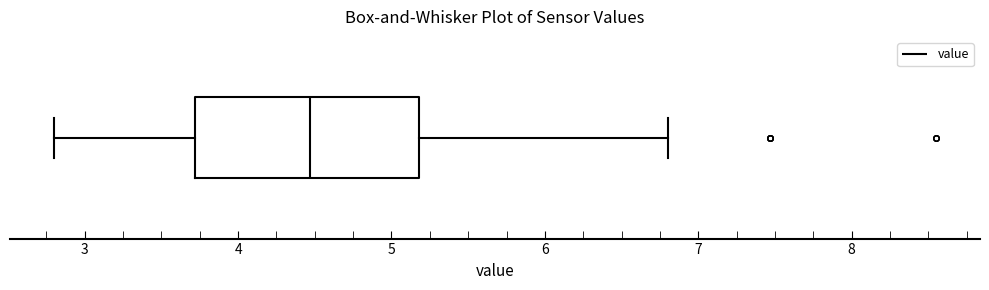

Transcribe this box plot: give where the median line is, the range the box spans, and where the two whiskers end, as read against the x-axis. The values are not printed on the chart, so give them approximately, as read against the axis.

median 4.5, box 3.7 to 5.2, whiskers 2.8 to 6.8